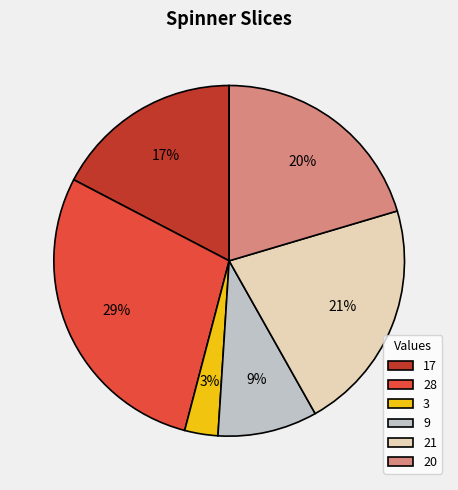

What percentage is the 17 slice, to the nearest percent?

17%